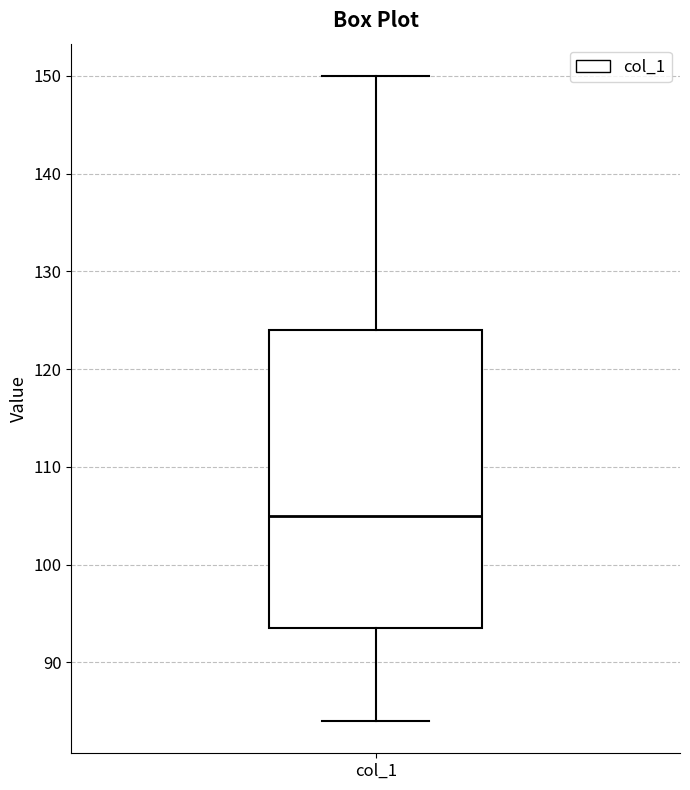

Where does the median line of the box for col_1 sit on the y-axis? The values are not printed on the chart, so give them approximately, as read against the axis.

105